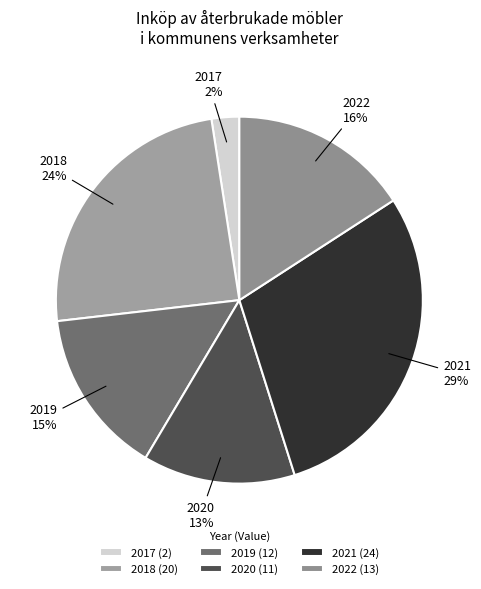

How many segments does this pie chart have?

6